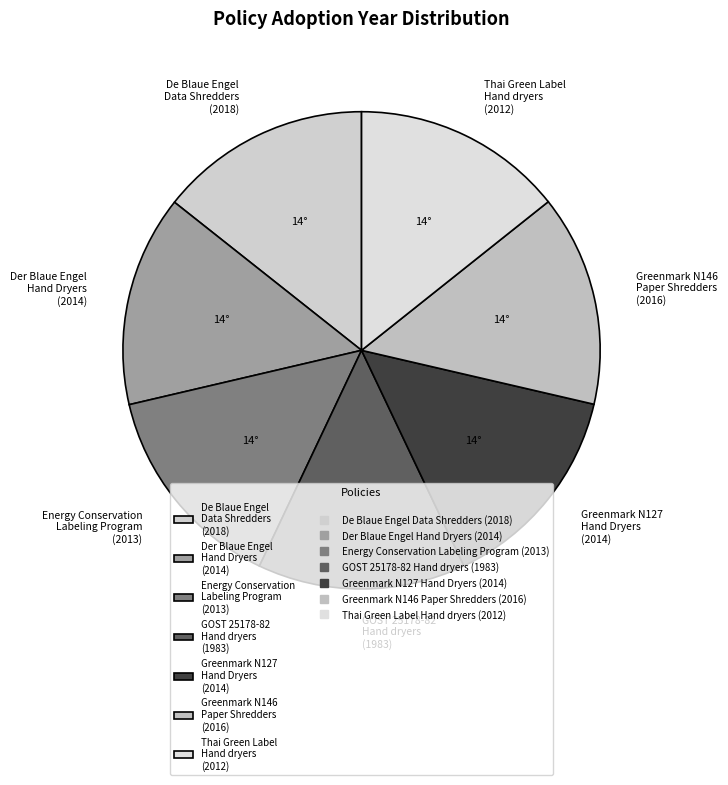

Is there any slice that represents more than half of the pie?

No